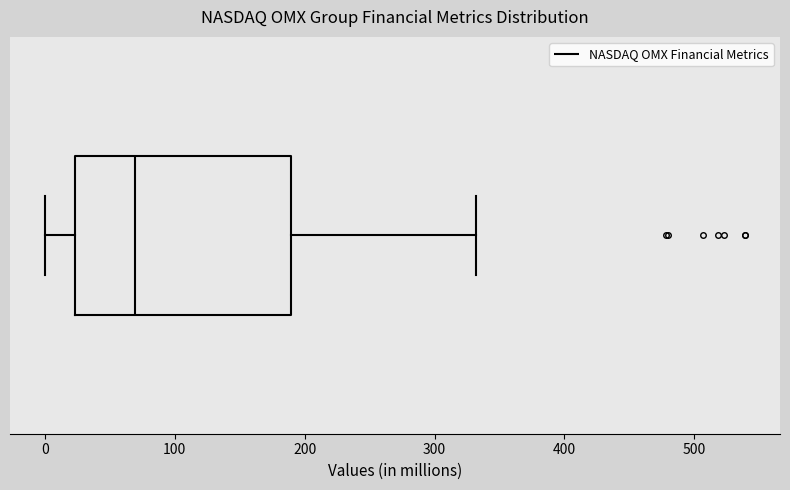

Read this box plot against the x-axis: the position of the median line, the range covered by the box, and the ends of both whiskers. The values are not printed on the chart, so give them approximately, as read against the axis.

median 70, box 20 to 190, whiskers 0 to 330